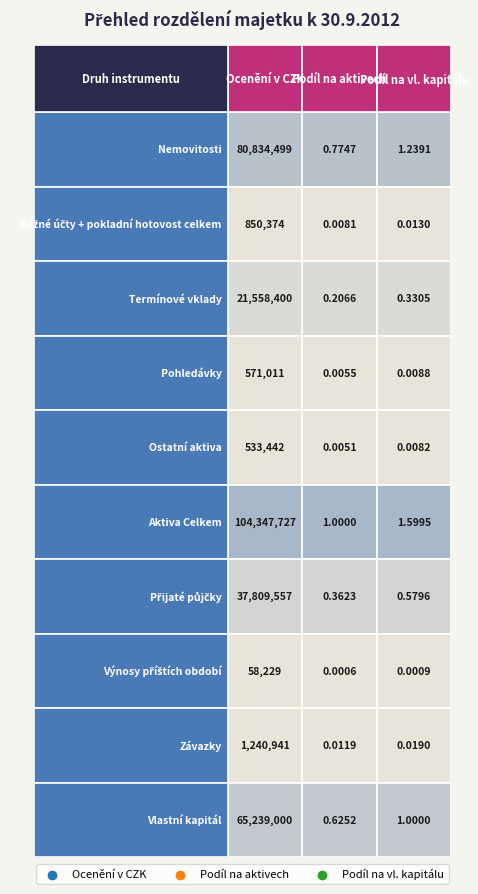

What is the spread (max minus min) of values at 2?

1.6